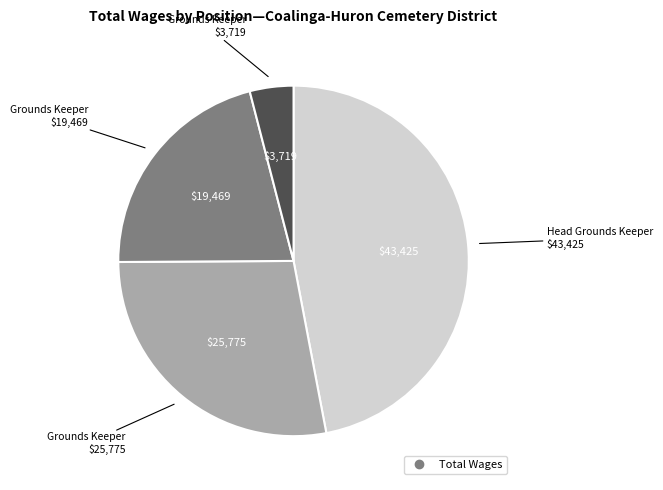

Is there any slice that represents more than half of the pie?

No